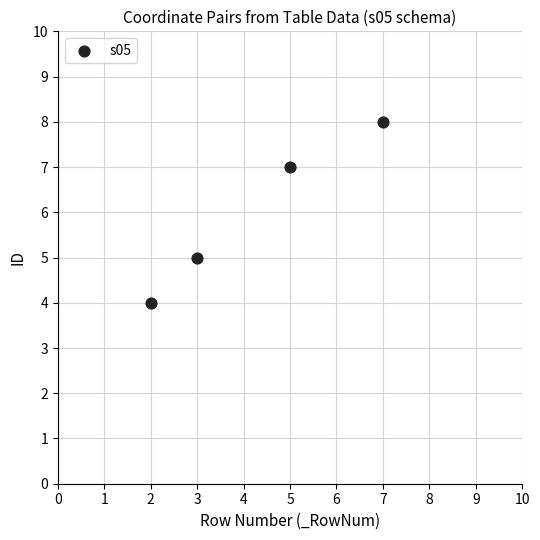

What is the range of X values (max minus min)?

5